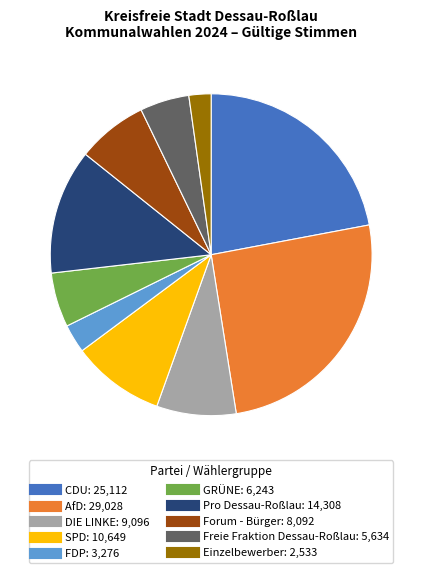

Is it true that Forum - Bürger is 7% of the pie?

True